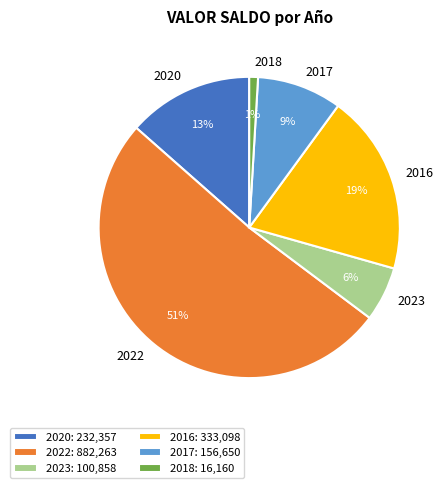

What percentage is the 2023 slice, to the nearest percent?

6%